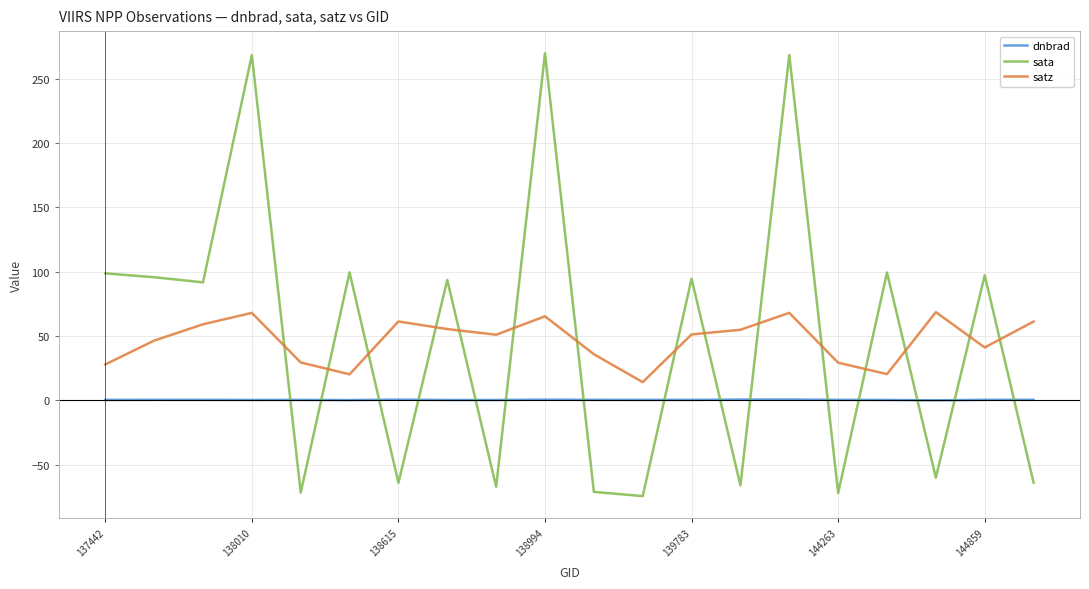

Which series has the largest range (max minus min)?

sata